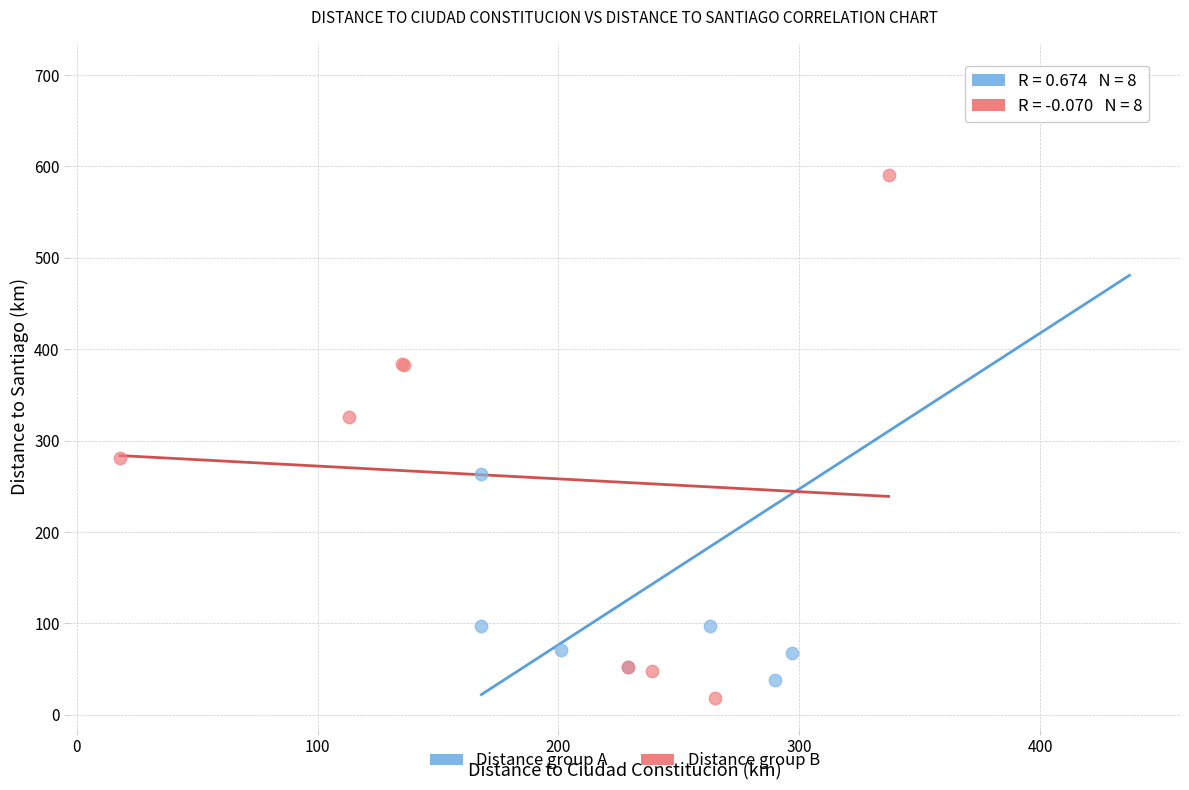

What are all the series names shown in the legend?

Distance group A, Distance group B